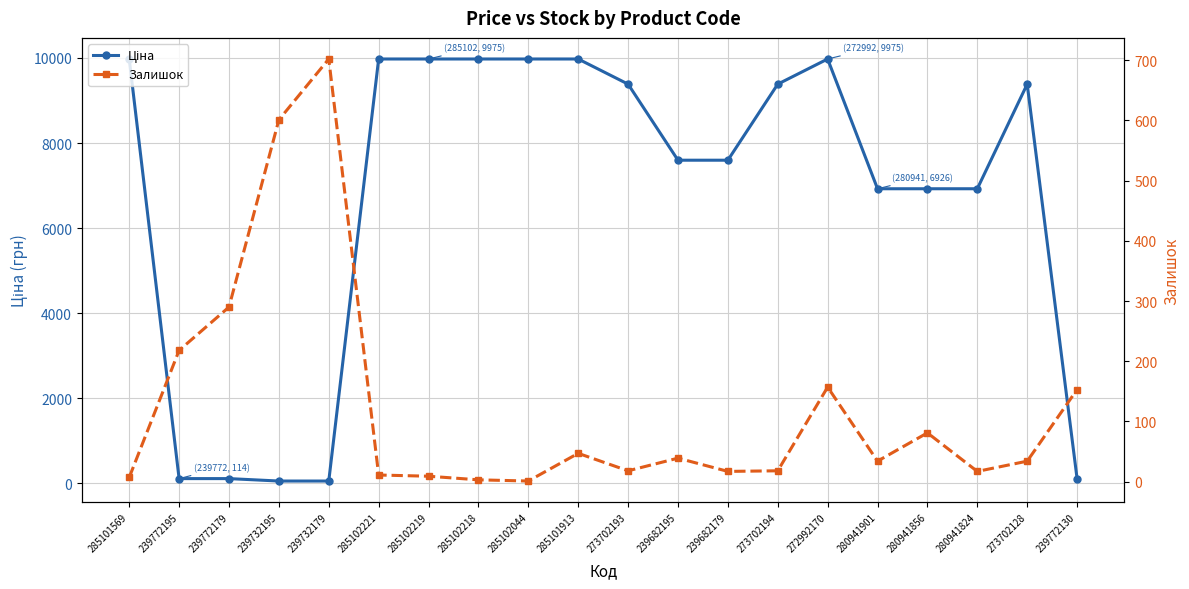

The value of Залишок at 280941856 is 119.8. True or false?

False